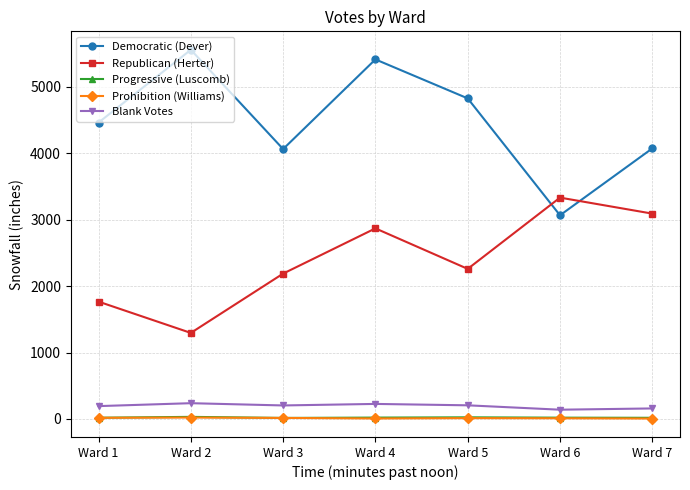

What is the value of the Progressive (Luscomb) point at the 6th from the left?

20